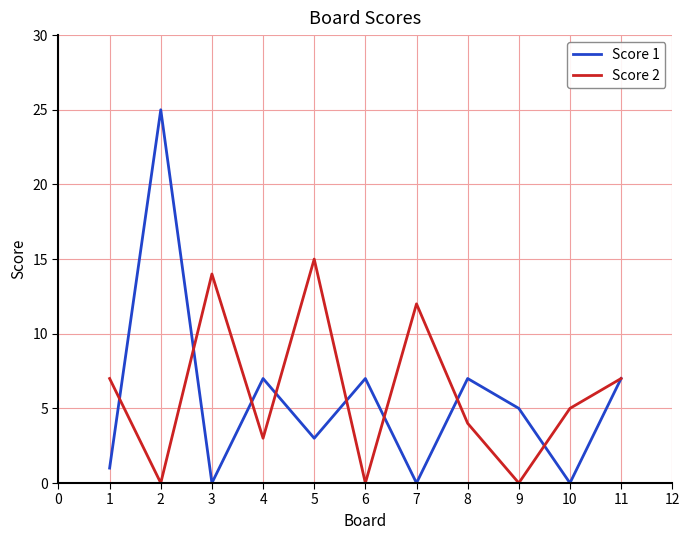

True or false: Score 2 has a value of 0 at 2.

True